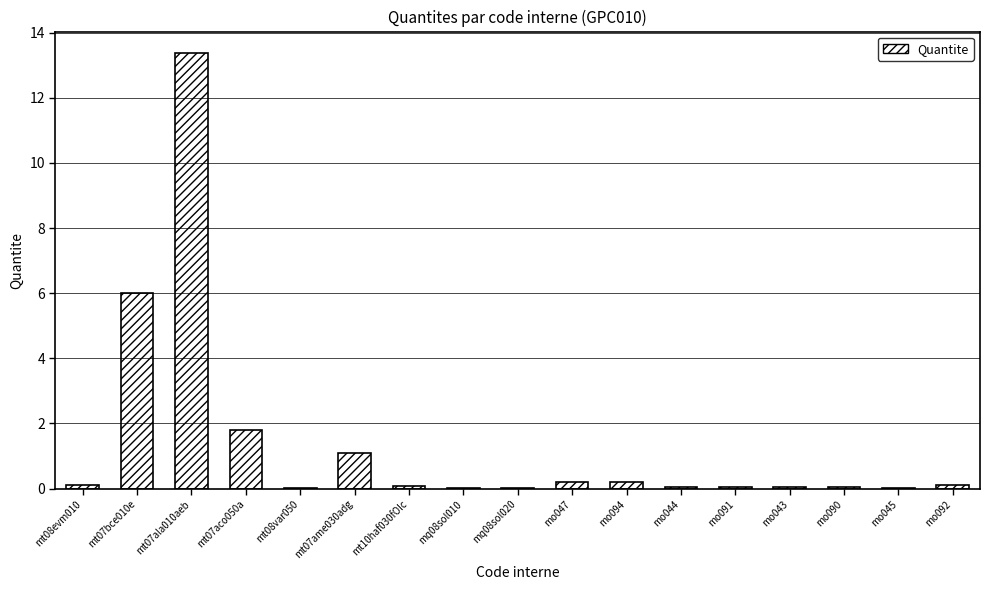

The chart shows a value of 0.1 at mo044. True or false?

True